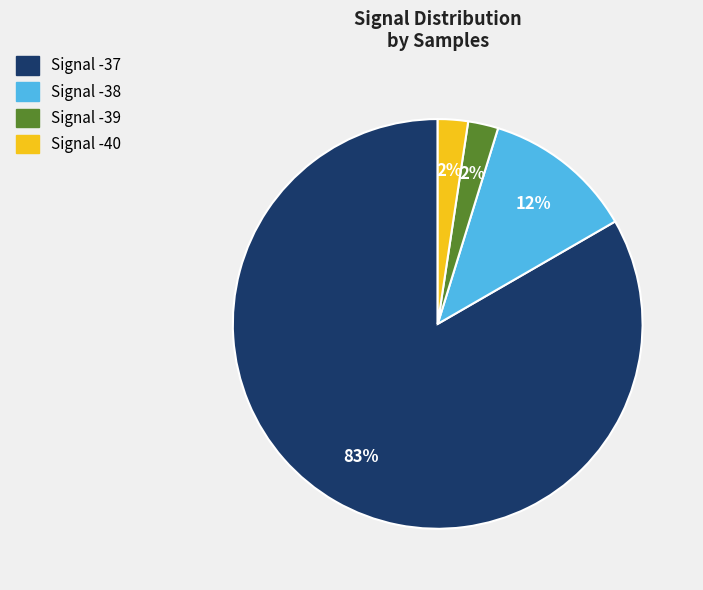

To the nearest percent, what is the average slice percentage?

25%